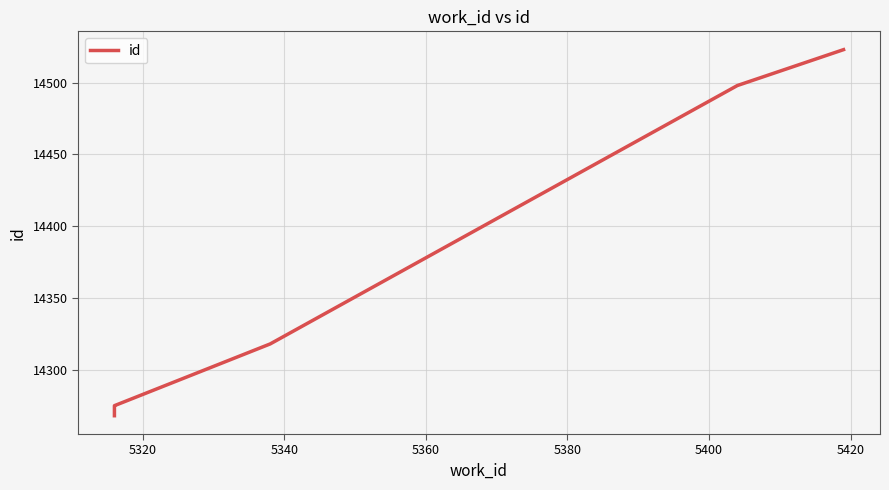

How many lines are shown in the chart?

1